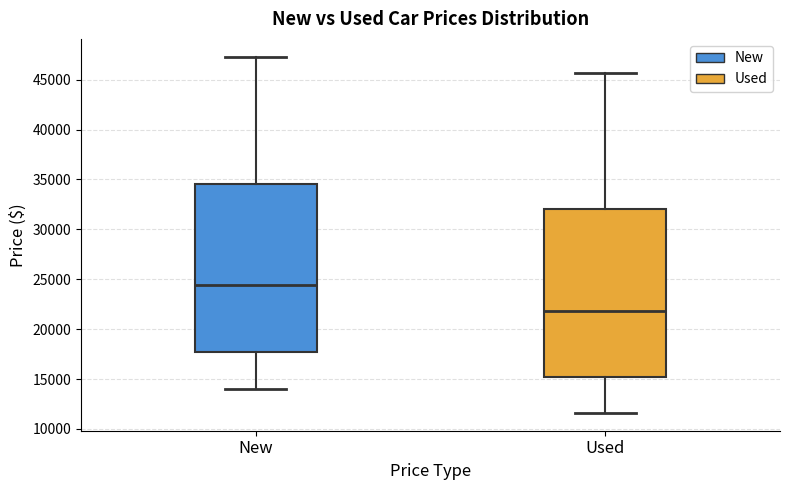

Which box's median line is the highest?

New